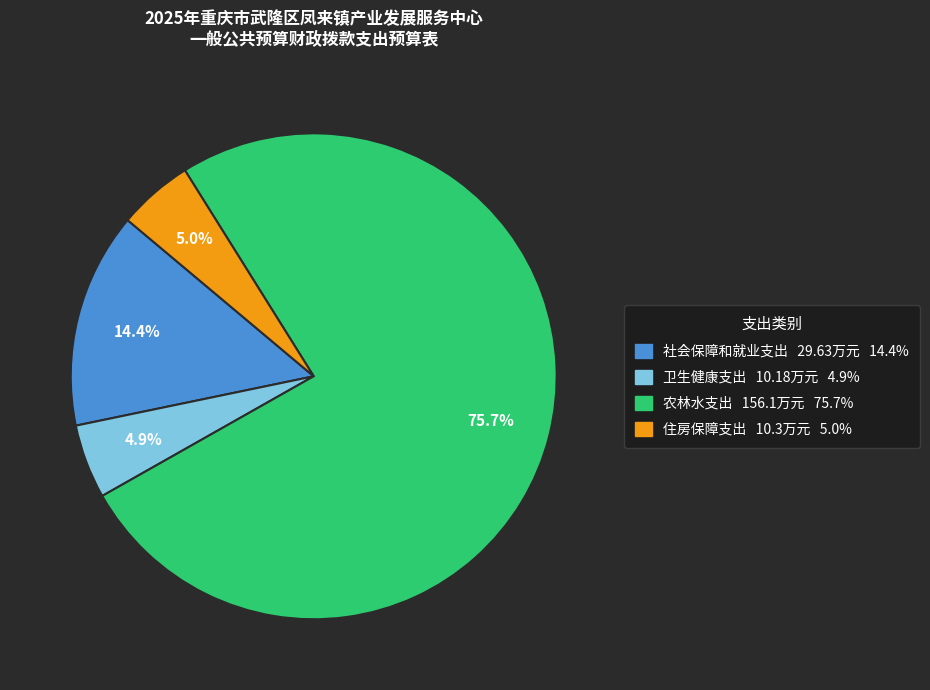

How many segments does this pie chart have?

4